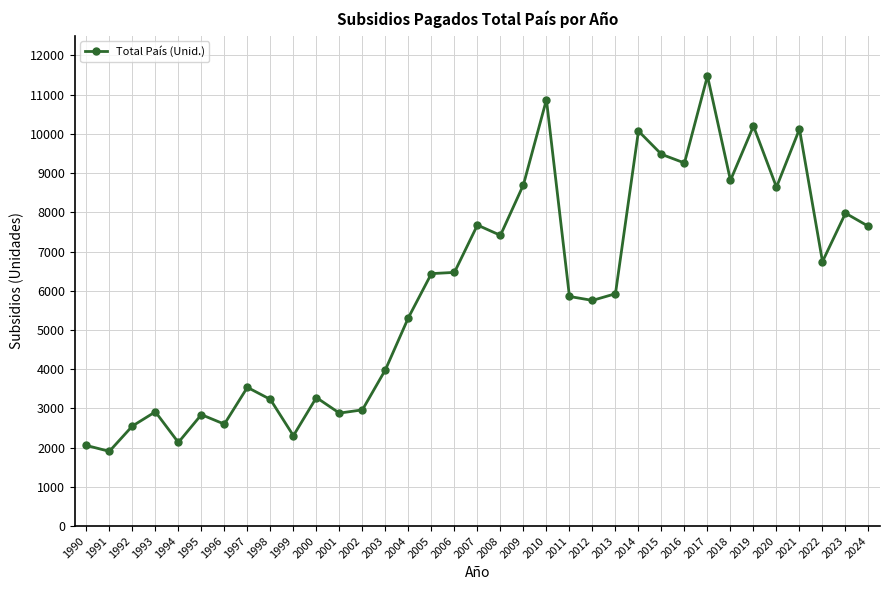

How many lines are shown in the chart?

1